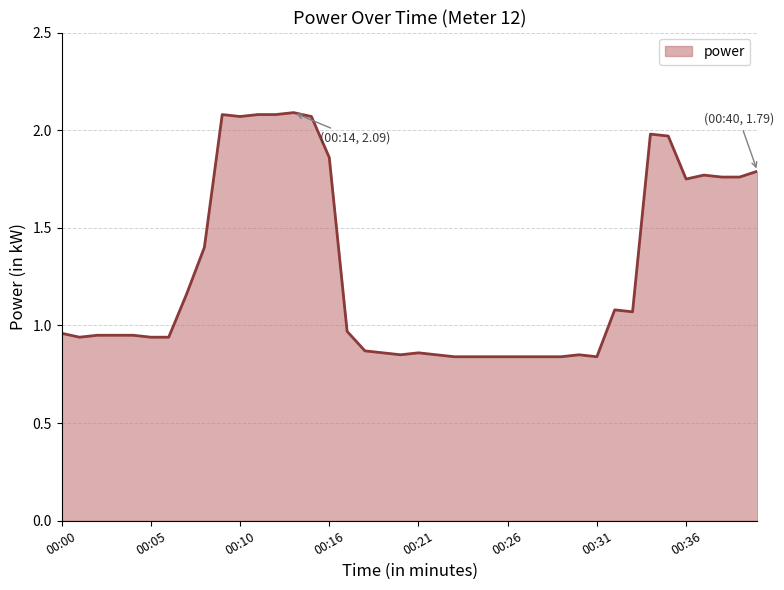

Reading right to left, extract all data points from this chart.

1.8	1.8	1.8	1.8	1.8	2.0	2.0	1.1	1.1	0.8	0.8	0.8	0.8	0.8	0.8	0.8	0.8	0.8	0.8	0.9	0.8	0.9	0.9	1.0	1.9	2.1	2.1	2.1	2.1	2.1	2.1	1.4	1.2	0.9	0.9	0.9	0.9	0.9	0.9	1.0